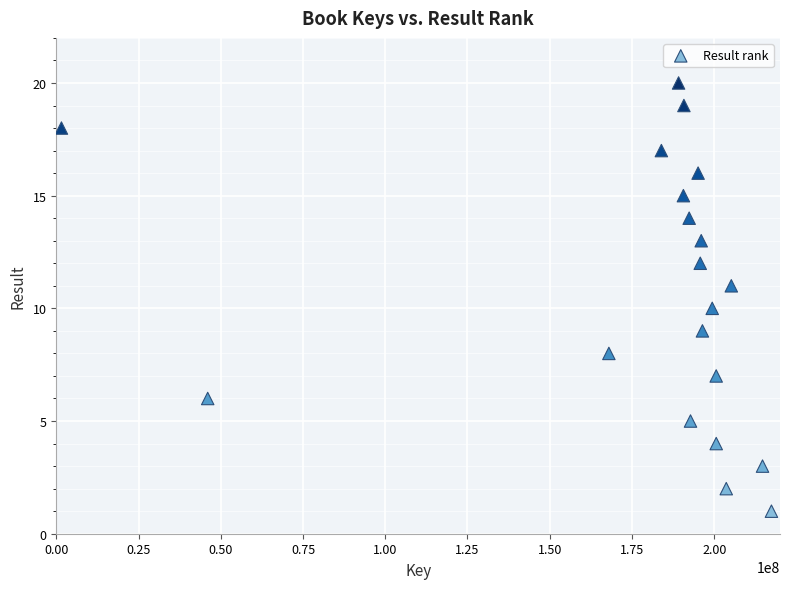

What is the range of X values (max minus min)?

215827831